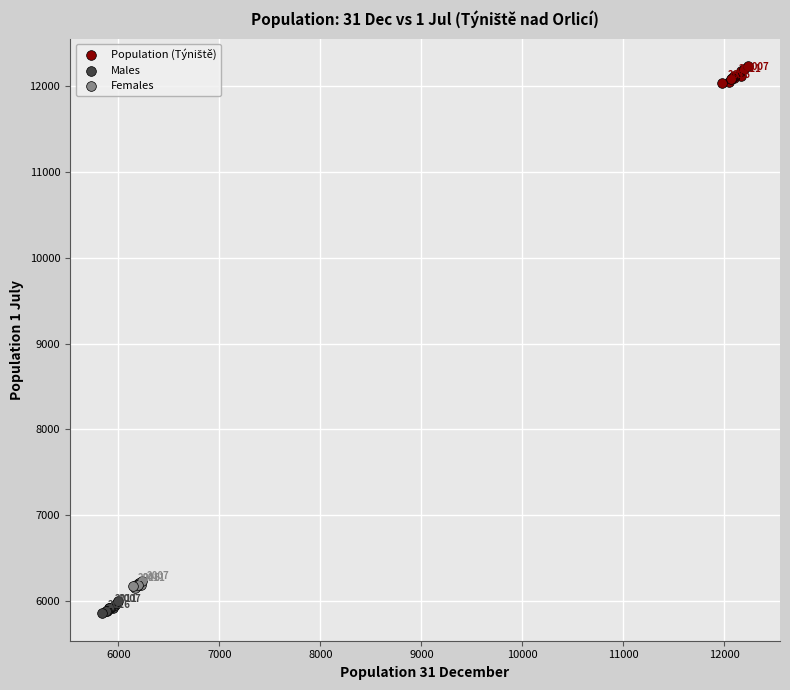

Which series reaches the minimum Y coordinate?

Males